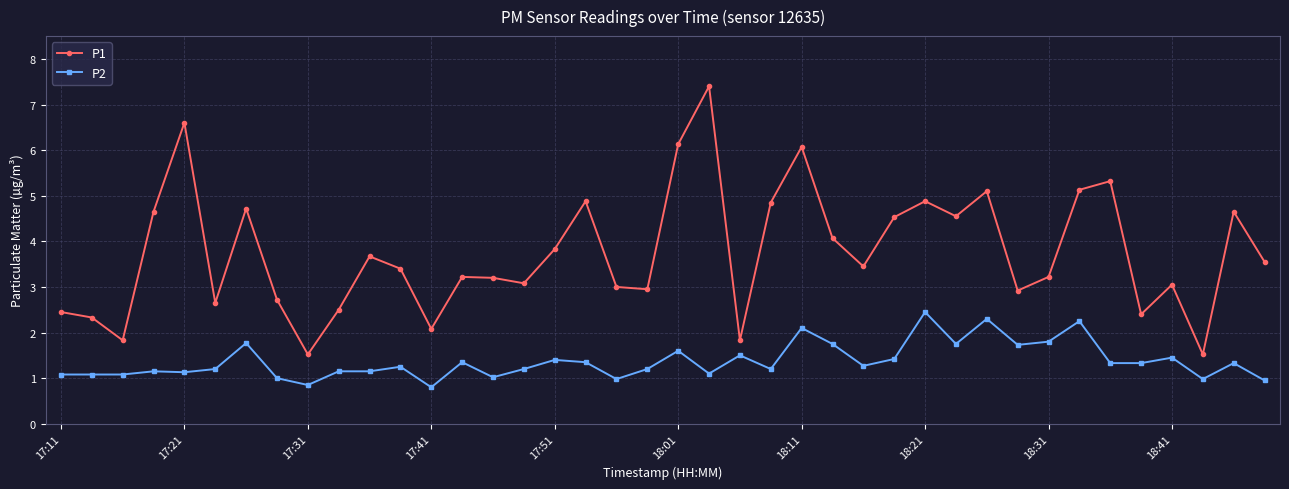

Which series has the largest range (max minus min)?

P1